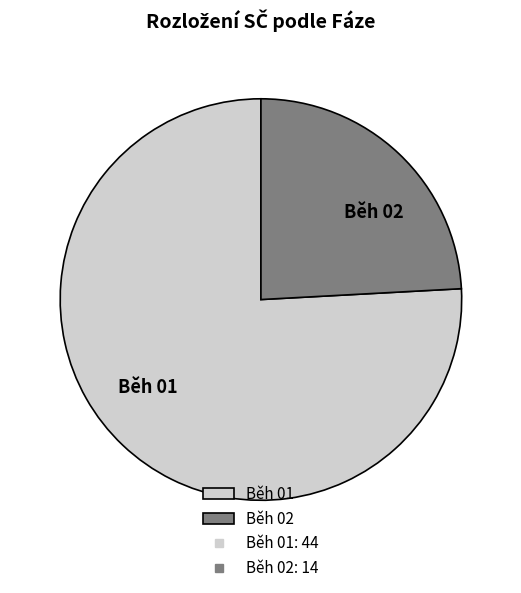

Approximately how many times larger is the value at Běh 02 compared to Běh 01?

0.3